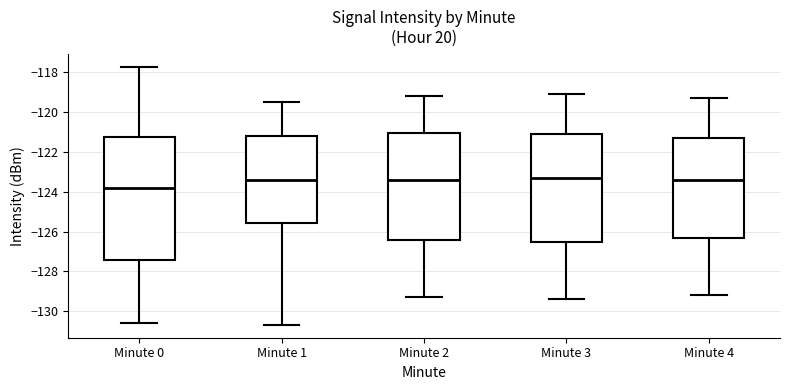

Reading left to right, transcribe this box plot: for each box, give where its median line is, the range the box spans, and where its two whiskers end, as read against the y-axis. The values are not printed on the chart, so give them approximately, as read against the axis.

Minute 0: median -123.8, box -127.4 to -121.2, whiskers -130.6 to -117.8
Minute 1: median -123.4, box -125.6 to -121.2, whiskers -130.6 to -119.4
Minute 2: median -123.4, box -126.4 to -121.0, whiskers -129.2 to -119.2
Minute 3: median -123.2, box -126.6 to -121.2, whiskers -129.4 to -119.0
Minute 4: median -123.4, box -126.4 to -121.4, whiskers -129.2 to -119.2